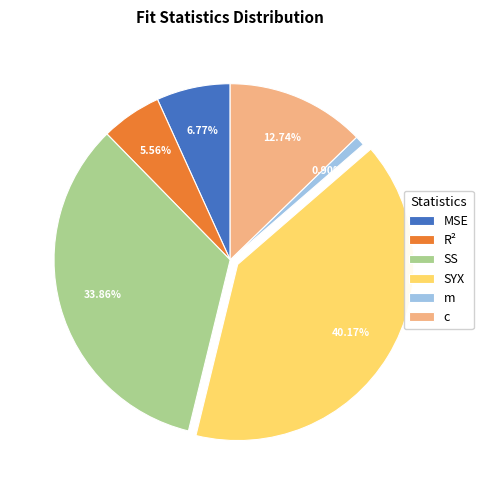

To the nearest percent, what portion does SS represent?

34%